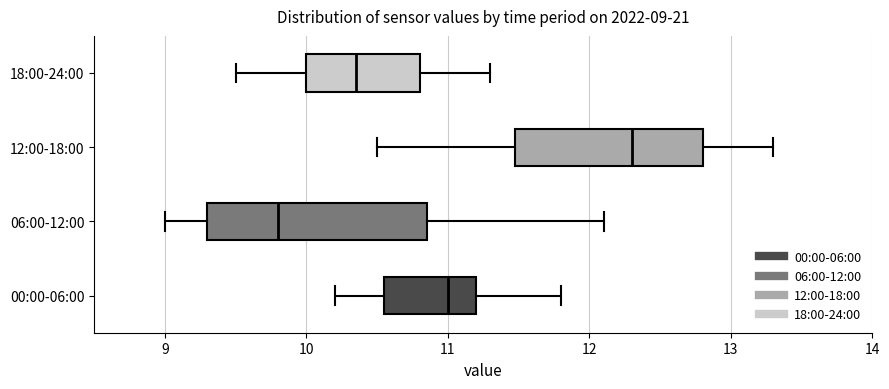

Which box is the widest, from its left edge to its right edge?

06:00-12:00